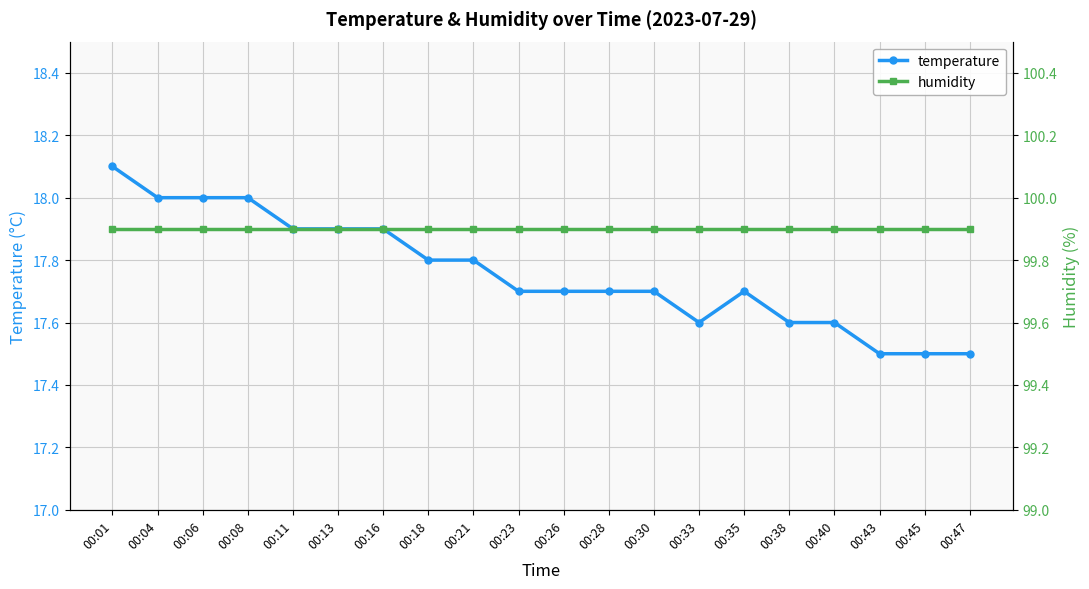

Which series has the widest spread of values?

temperature